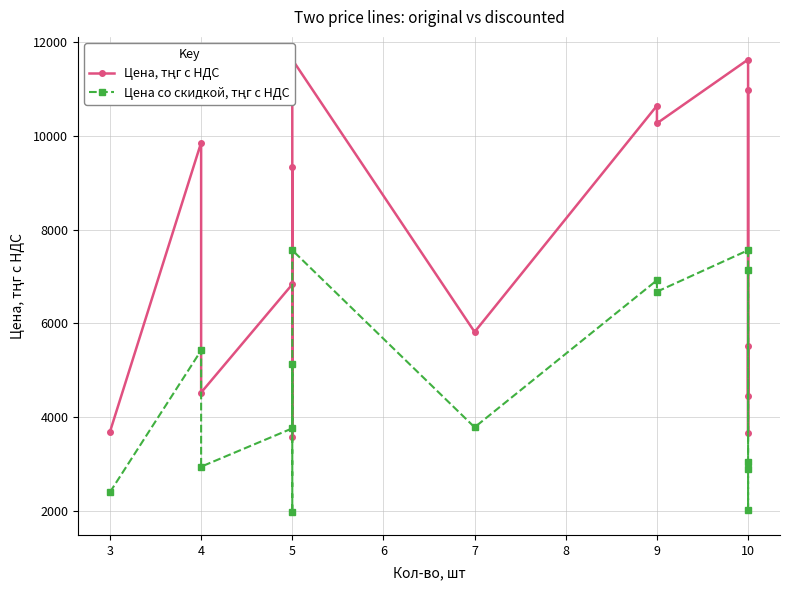

Which series changed the most between 5 and 9?

Цена со скидкой, тңг с НДС